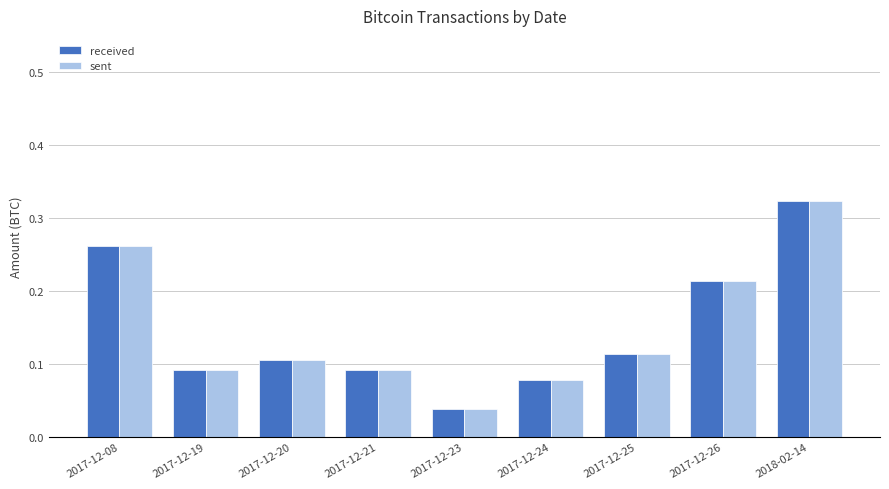

Is the value of sent at 2017-12-26 greater than the value of received at 2017-12-20?

Yes